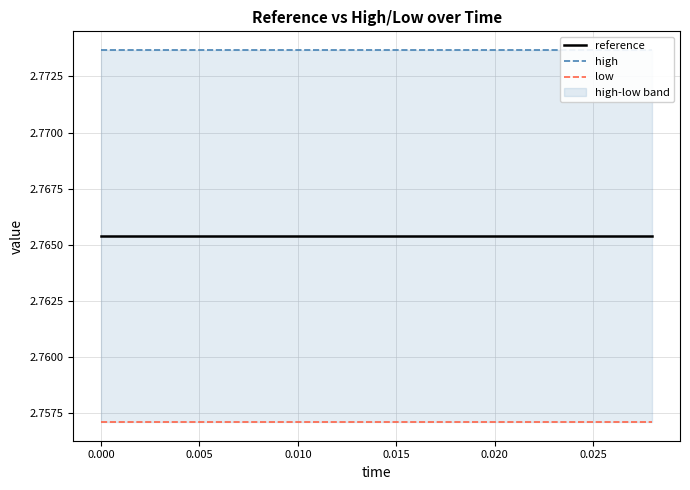

At which label is low closest to 2?

0.005